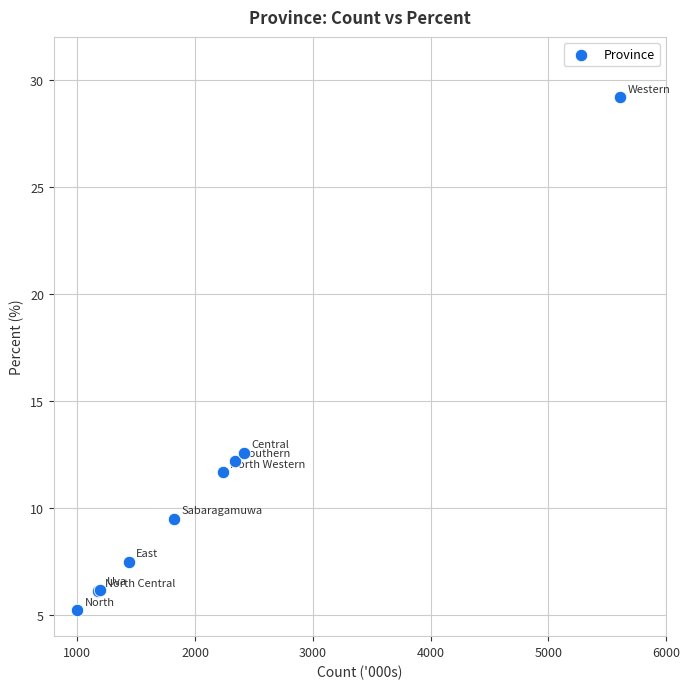

What Y value in the scatter plot is closest to 17?

12.6